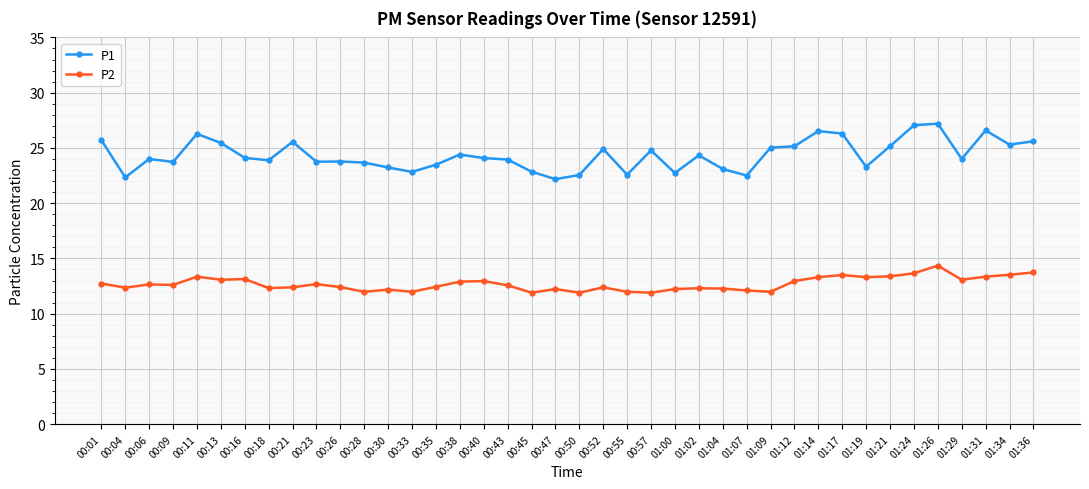

The value of P2 at 01:24 is 13.7. True or false?

True